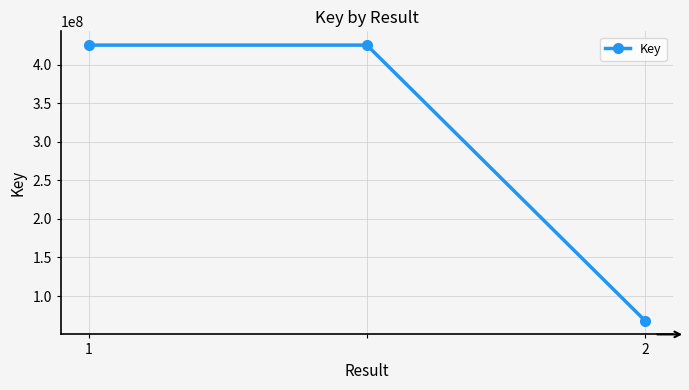

What is the greatest value displayed?

425674219